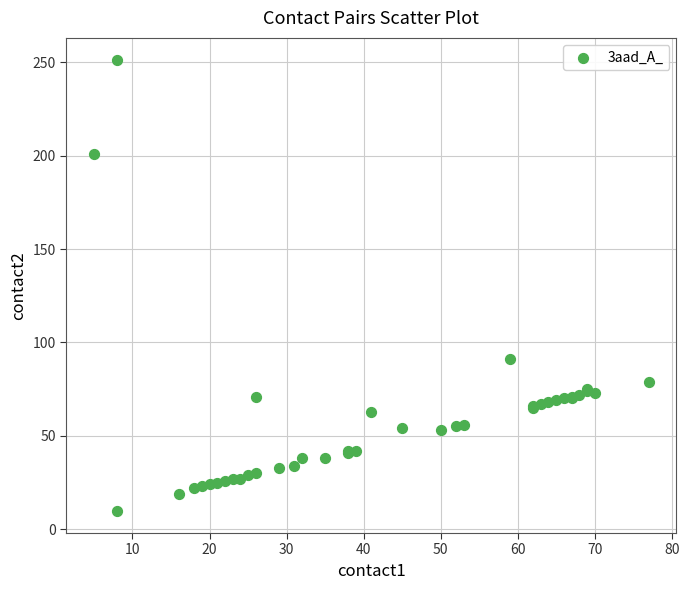

What Y value in the scatter plot is closest to 130?

91